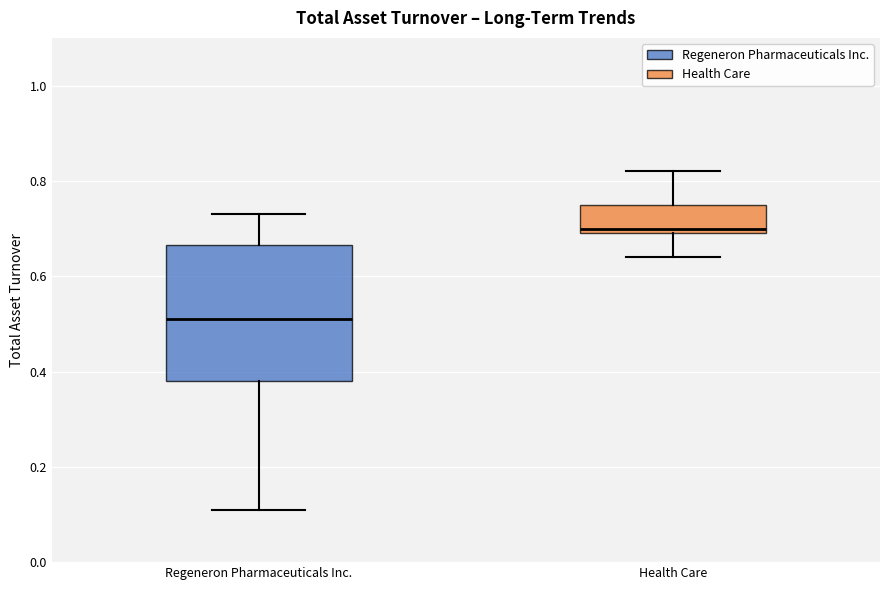

Reading left to right, read every box against the y-axis: the position of its median line, the range the box covers, and the ends of its whiskers. The values are not printed on the chart, so give them approximately, as read against the axis.

Regeneron Pharmaceuticals Inc.: median 0.52, box 0.38 to 0.66, whiskers 0.12 to 0.74
Health Care: median 0.70 (just above the box's lower edge), box 0.70 to 0.76, whiskers 0.64 to 0.82